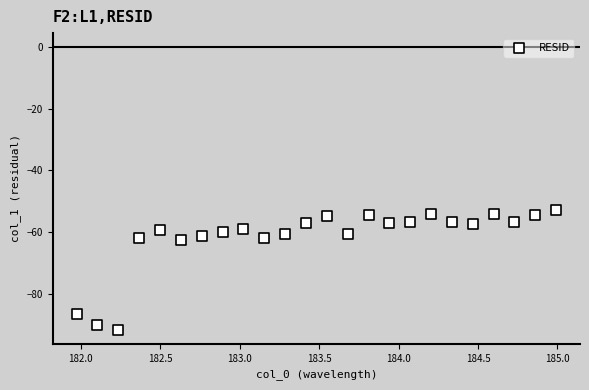

What is the range of X values (max minus min)?

3.0